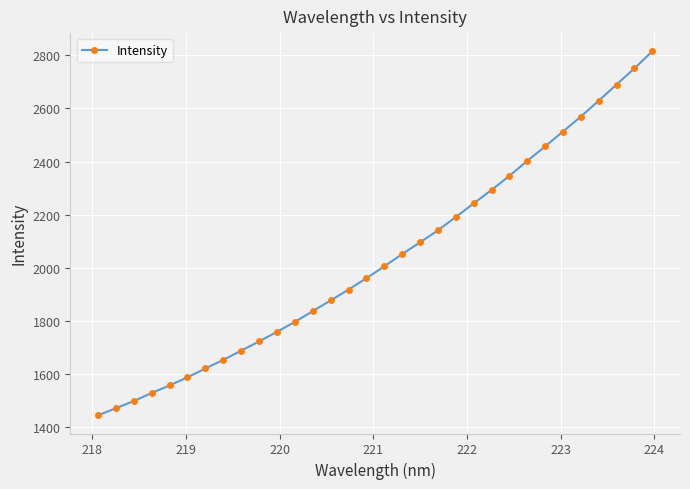

What is the difference between the maximum and minimum values?

1370.7